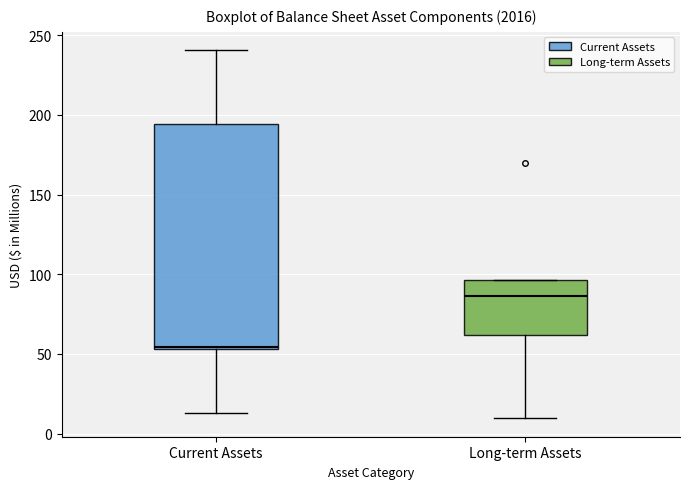

Where does the median line of the box for Long-term Assets sit on the y-axis? The values are not printed on the chart, so give them approximately, as read against the axis.

85